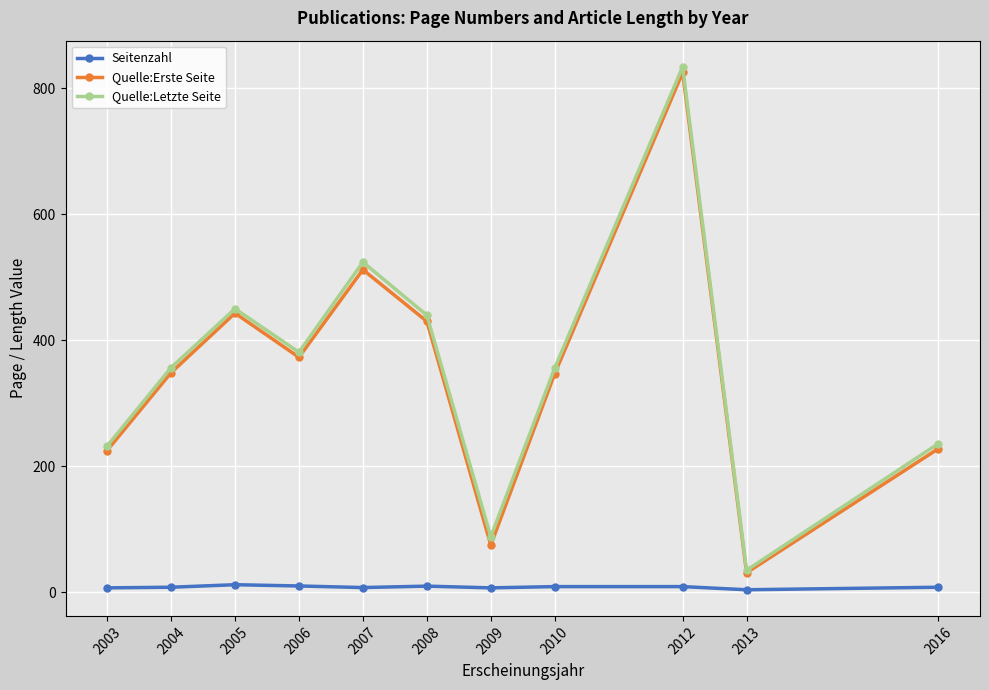

What is the value of the Quelle:Erste Seite point at the 11th from the left?

228.0